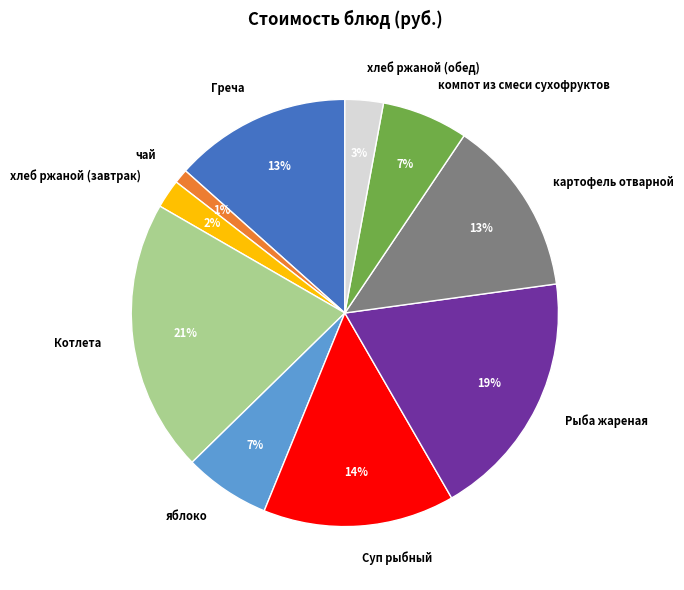

Is it true that хлеб ржаной (обед) is 3% of the pie?

True